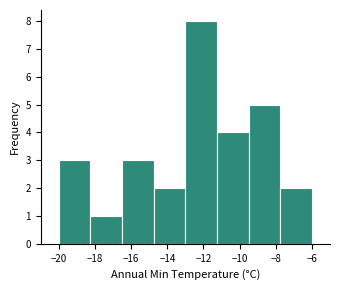

Reading left to right, list every bar in this chart as the range it spans on the x-axis followed by its height. Neither the bar edges nor the heights are printed on the chart, so give them approximately, as read against the axes.

-20.00 to -18.25: 3
-18.25 to -16.50: 1
-16.50 to -14.75: 3
-14.75 to -13.00: 2
-13.00 to -11.25: 8
-11.25 to -9.50: 4
-9.50 to -7.75: 5
-7.75 to -6.00: 2